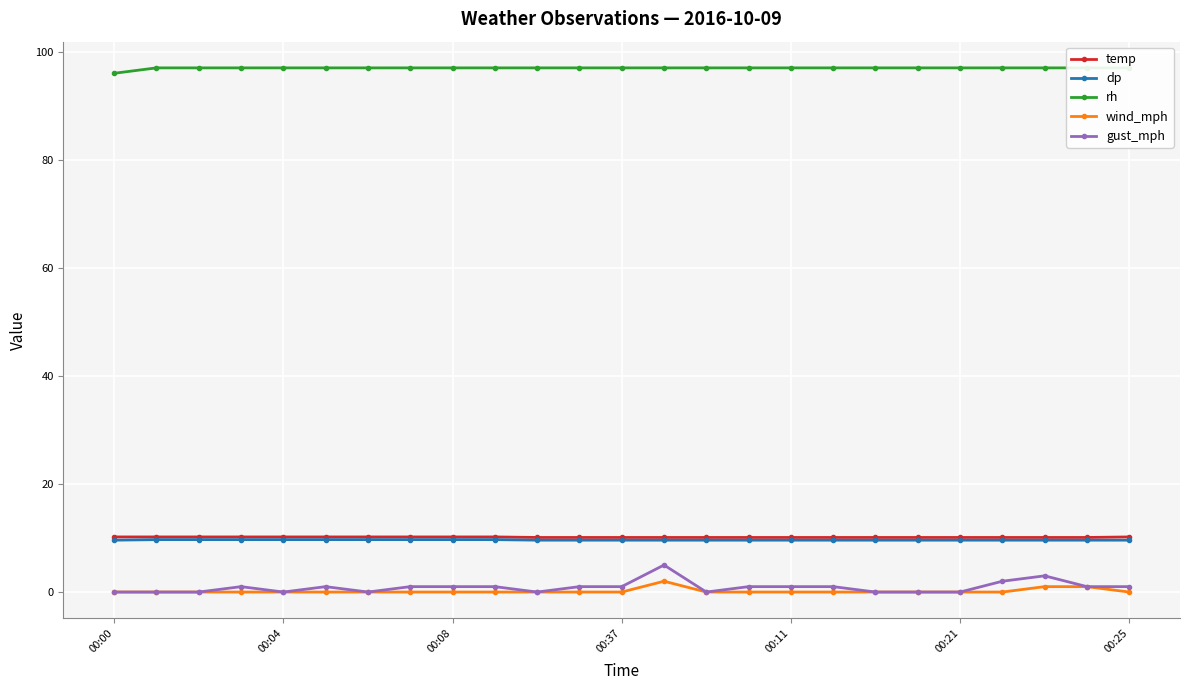

Which category has the lowest value in the dp series?

00:00